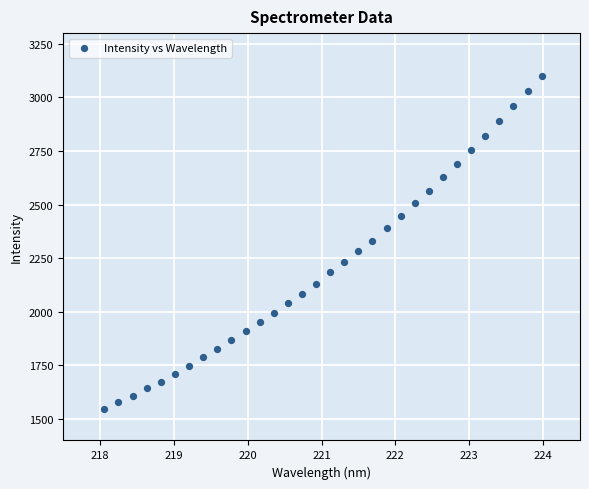

What is the range of X values (max minus min)?

5.9